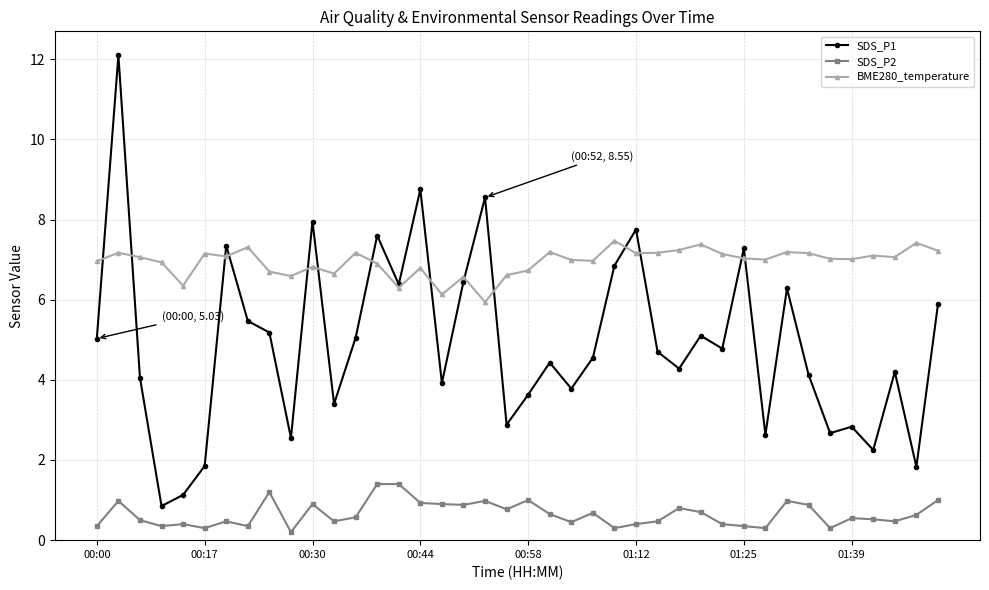

List the series in order of their peak value, lowest first.

SDS_P2, BME280_temperature, SDS_P1